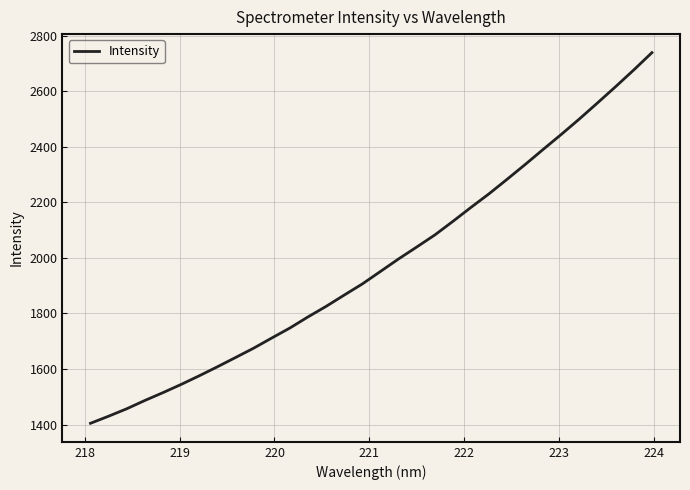

How many values are below 1950?

16